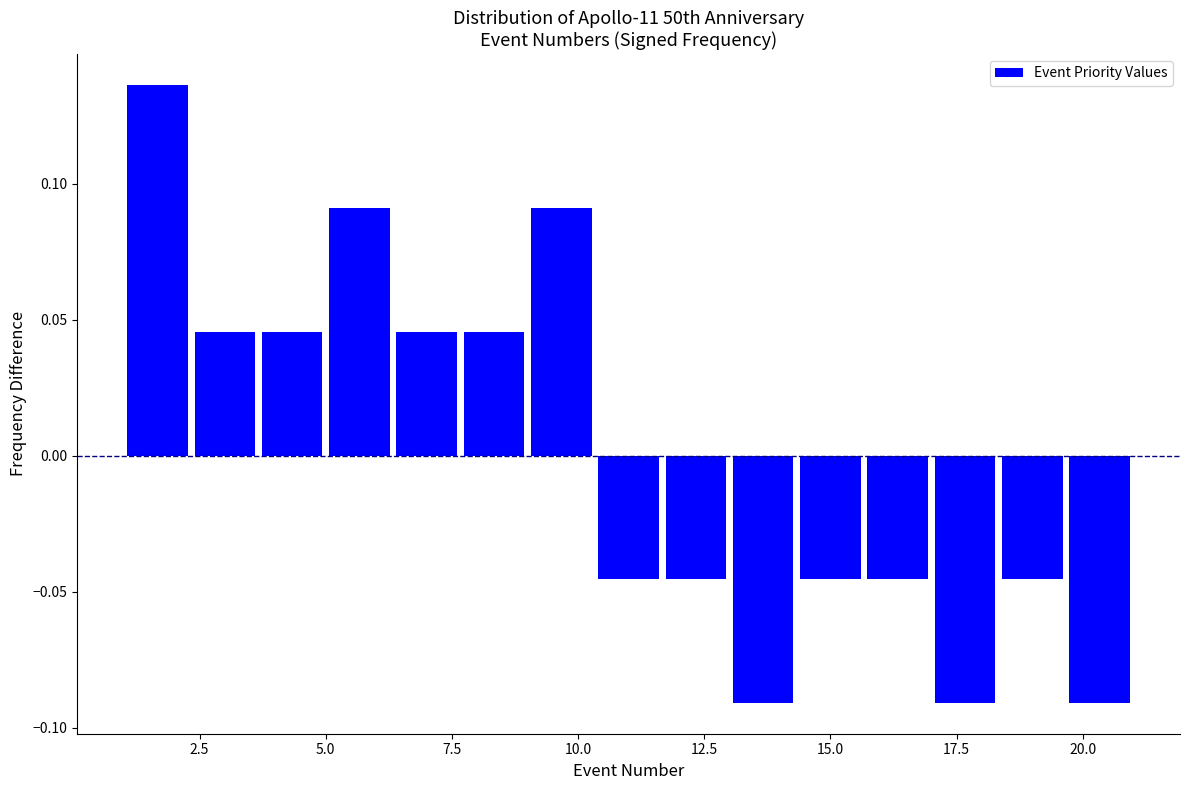

Around what value on the x-axis is the tallest bar? Give the approximate position of its centre, as read against the axis.

1.5